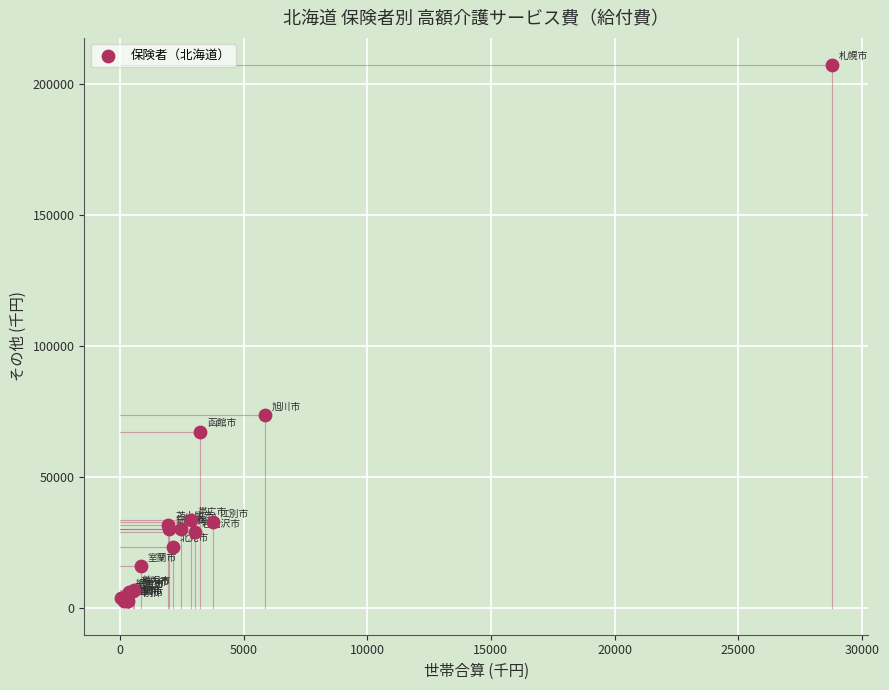

What Y value in the scatter plot is closest to 104705?

73502.2